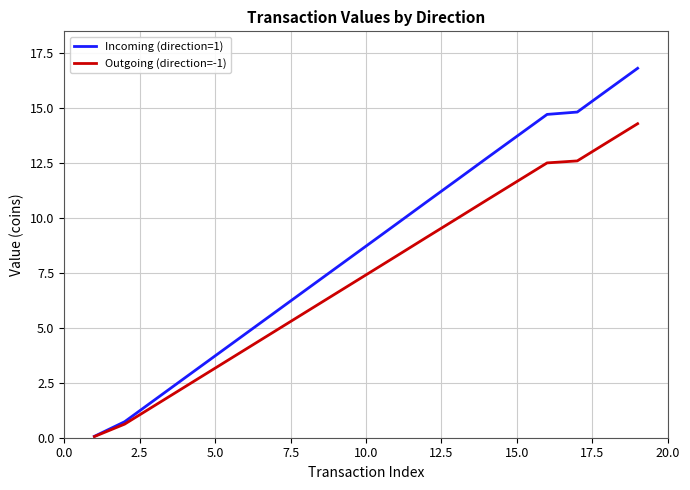

Which series has the widest spread of values?

Incoming (direction=1)